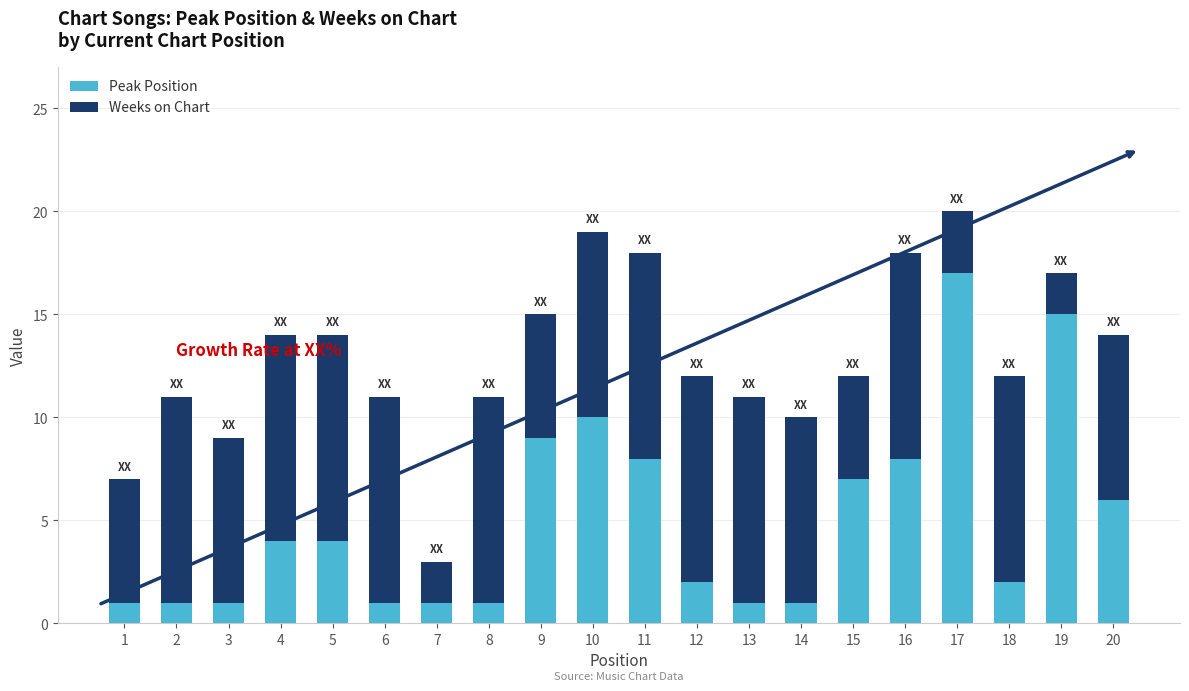

What is the average value of the Peak Position series?

5